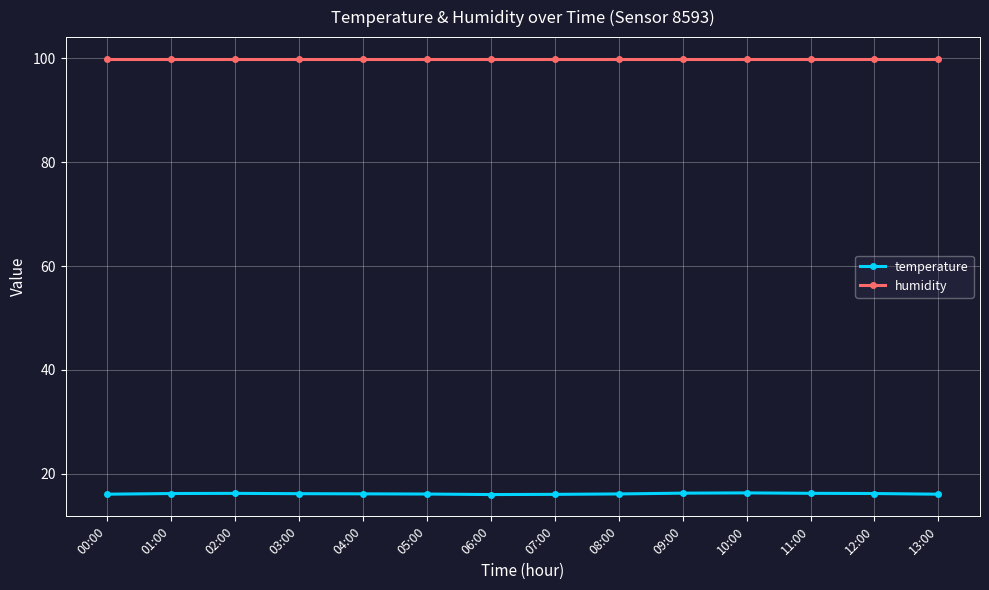

Which series has the widest spread of values?

temperature